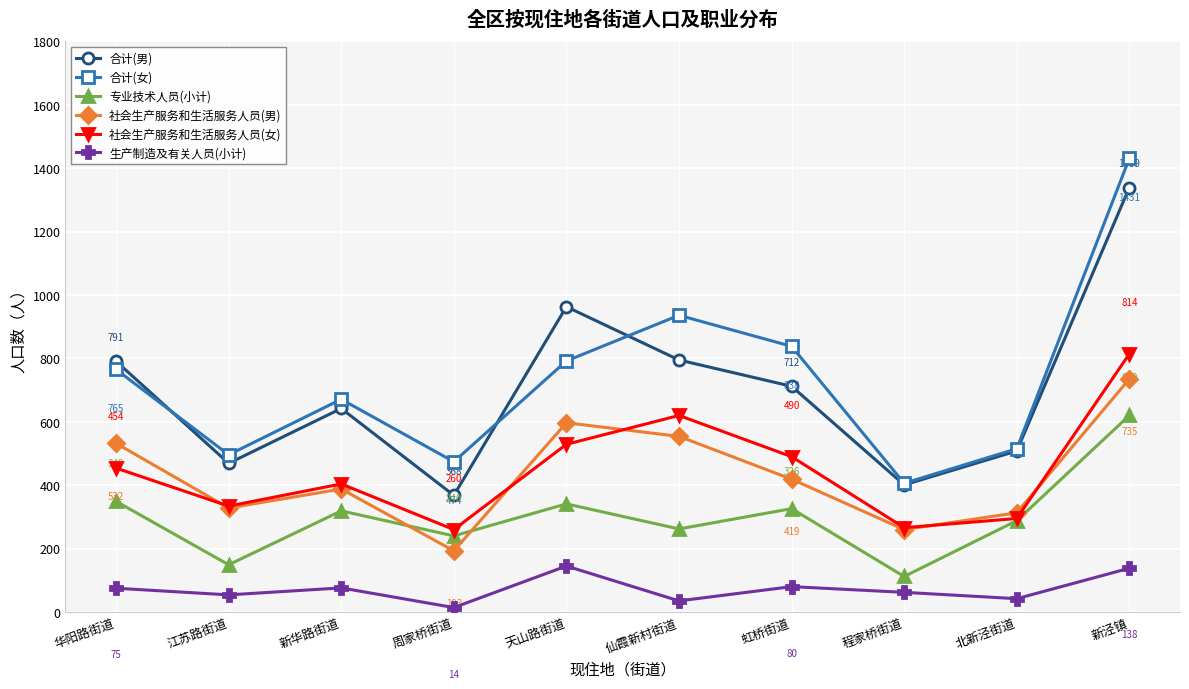

At 天山路街道, list the series in order from smallest to largest.

生产制造及有关人员(小计), 专业技术人员(小计), 社会生产服务和生活服务人员(女), 社会生产服务和生活服务人员(男), 合计(女), 合计(男)